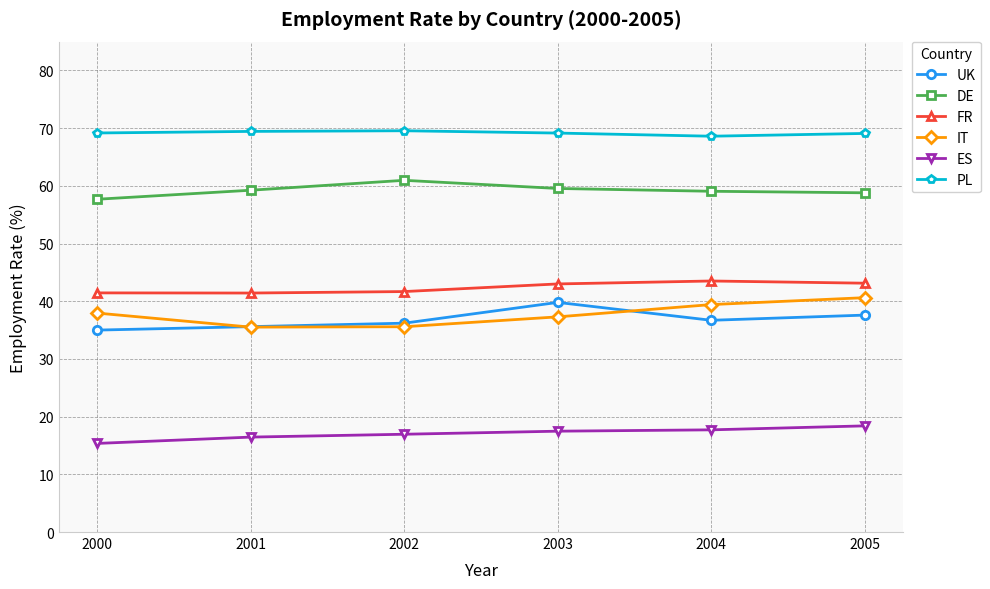

Is the value of UK at 2002 greater than the value of DE at 2003?

No